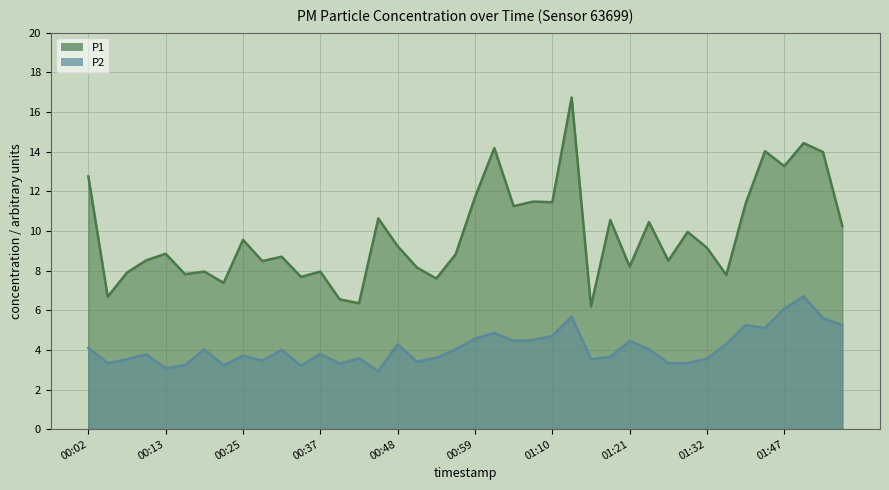

The value of P1 at 00:16 is 10.3. True or false?

False